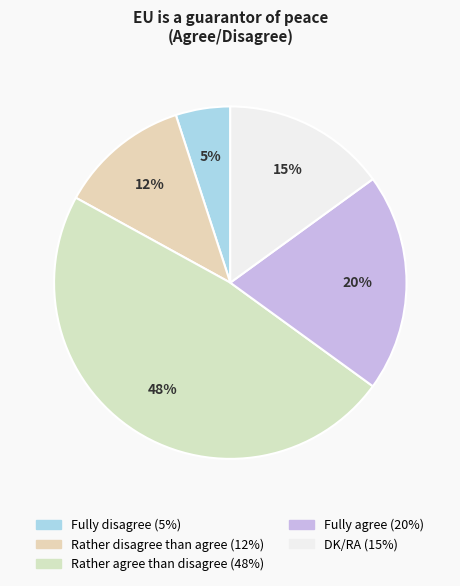

What is the total percentage of DK/RA and Rather agree than disagree?

63.0%